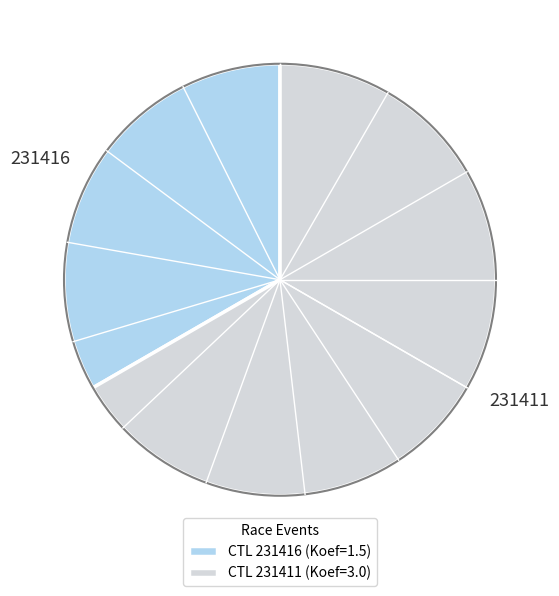

Is the sum of 231411 and 231416 greater than half?

Yes